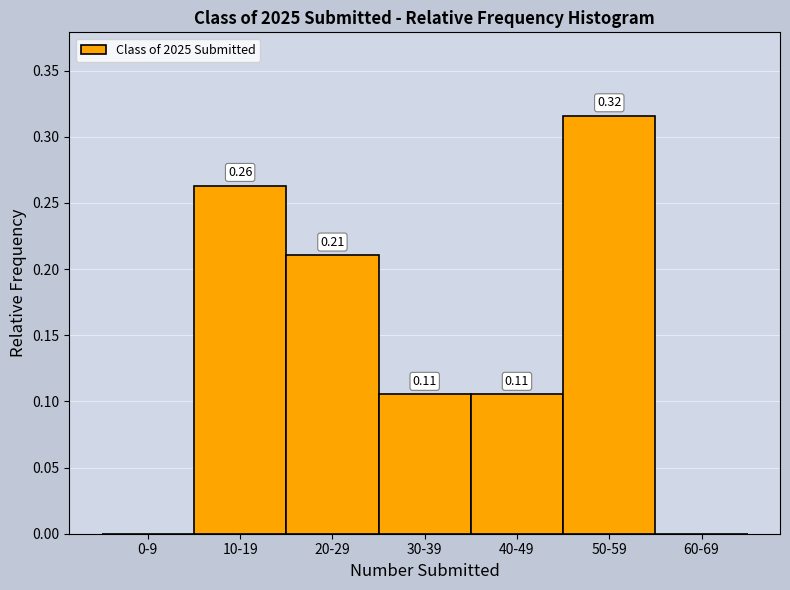

Between 40-49 and 50-59, which is larger?

50-59